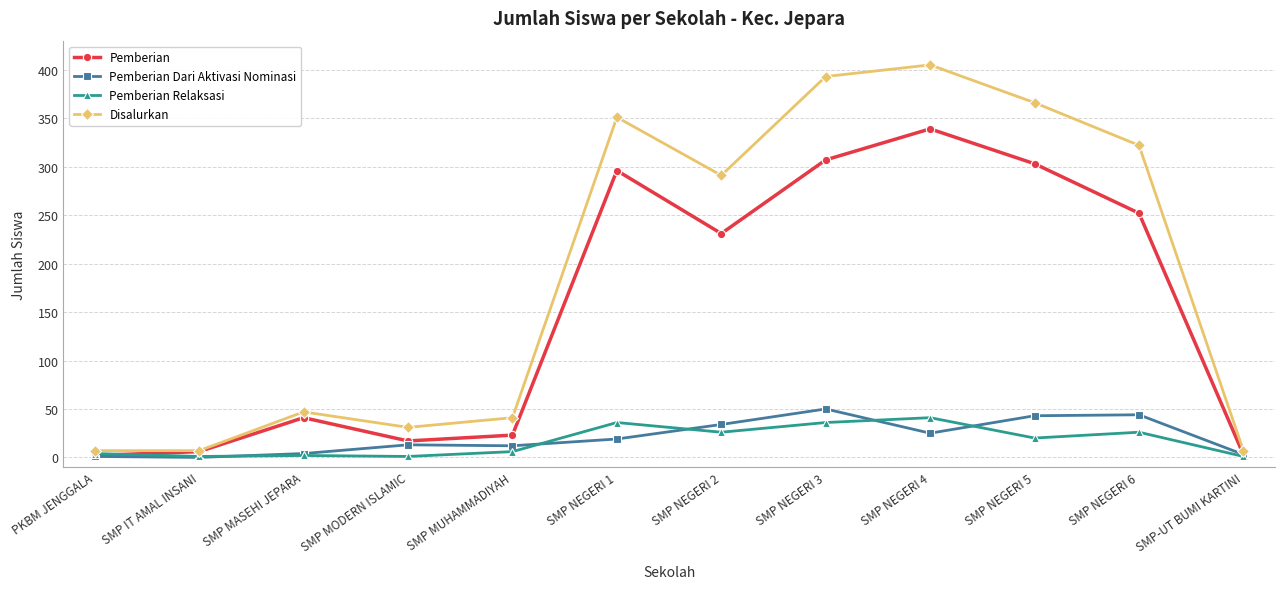

Where is Disalurkan nearest to the value 206?

SMP NEGERI 2